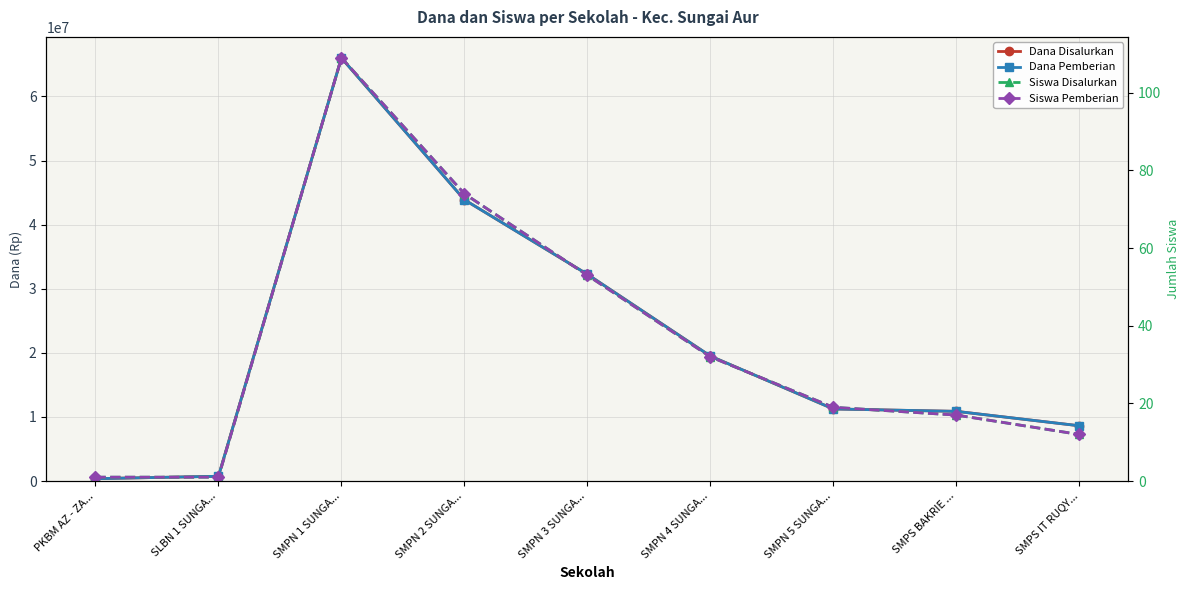

Reading left to right, transcribe all the data shown in this chart.

Dana Disalurkan: 375000	750000	66000000	43875000	32250000	19500000	11250000	10875000	8625000
Dana Pemberian: 375000	750000	66000000	43875000	32250000	19500000	11250000	10875000	8625000
Siswa Disalurkan: 1	1	109	74	53	32	19	17	12
Siswa Pemberian: 1	1	109	74	53	32	19	17	12